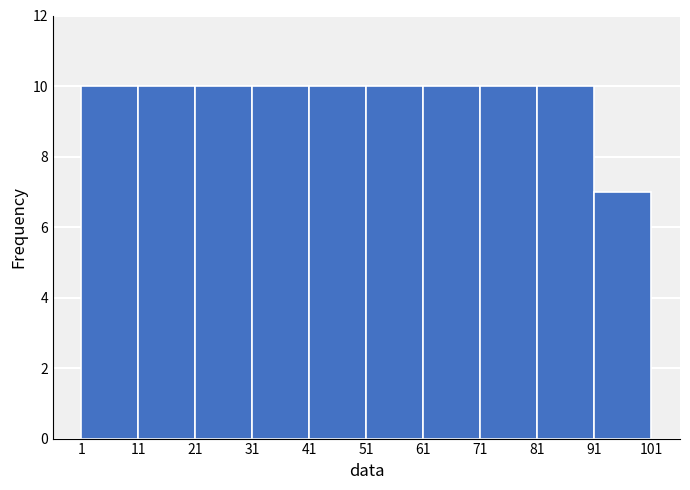

Reading left to right, transcribe this chart: for each bar, give the range it covers on the x-axis and its height. The values are not printed on the chart, so give them approximately, as read against the axis.

1 to 11: 10
11 to 21: 10
21 to 31: 10
31 to 41: 10
41 to 51: 10
51 to 61: 10
61 to 71: 10
71 to 81: 10
81 to 91: 10
91 to 101: 7